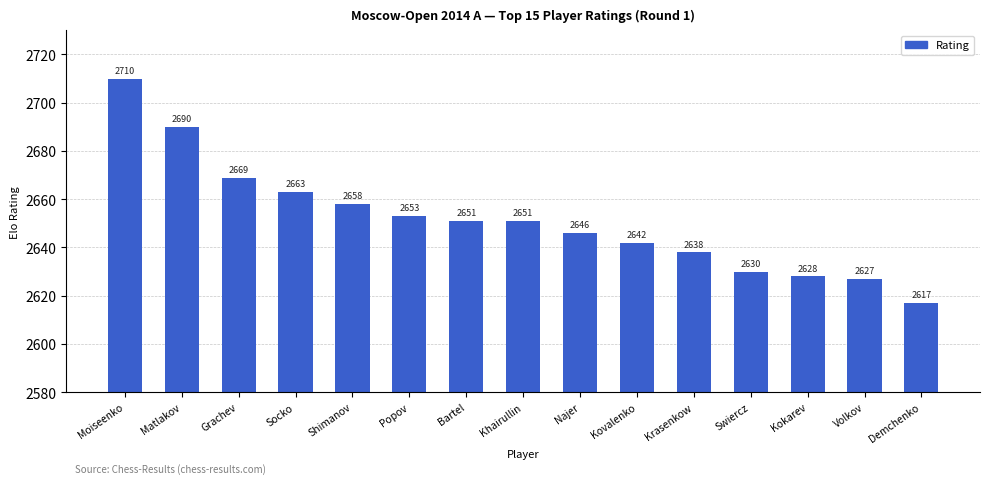

How many values are below 2651?

7